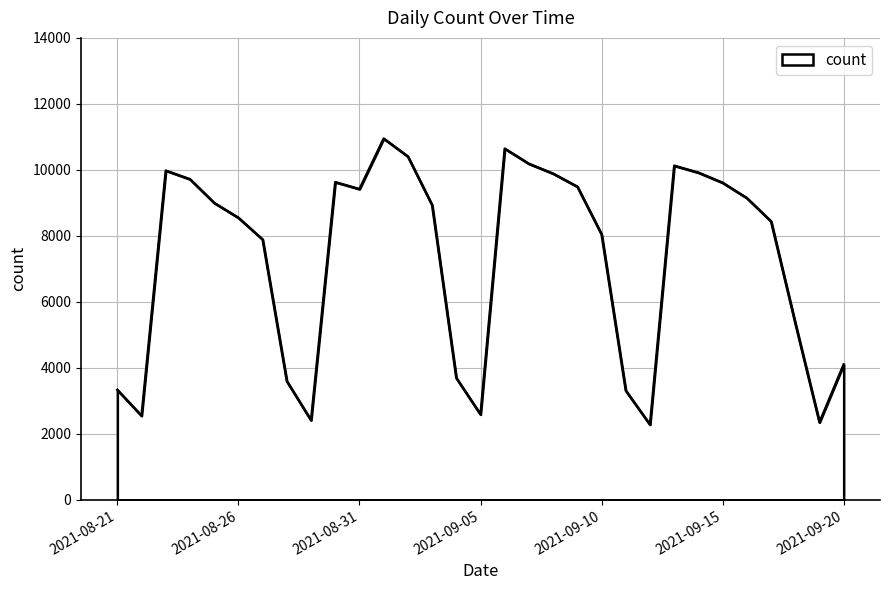

What is the minimum value shown in the chart?

2279